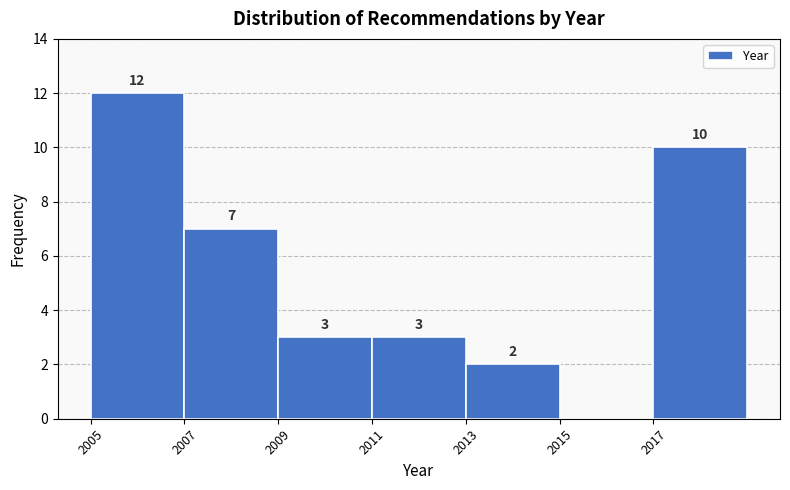

Over which range of the x-axis is the bar tallest?

2005 to 2007